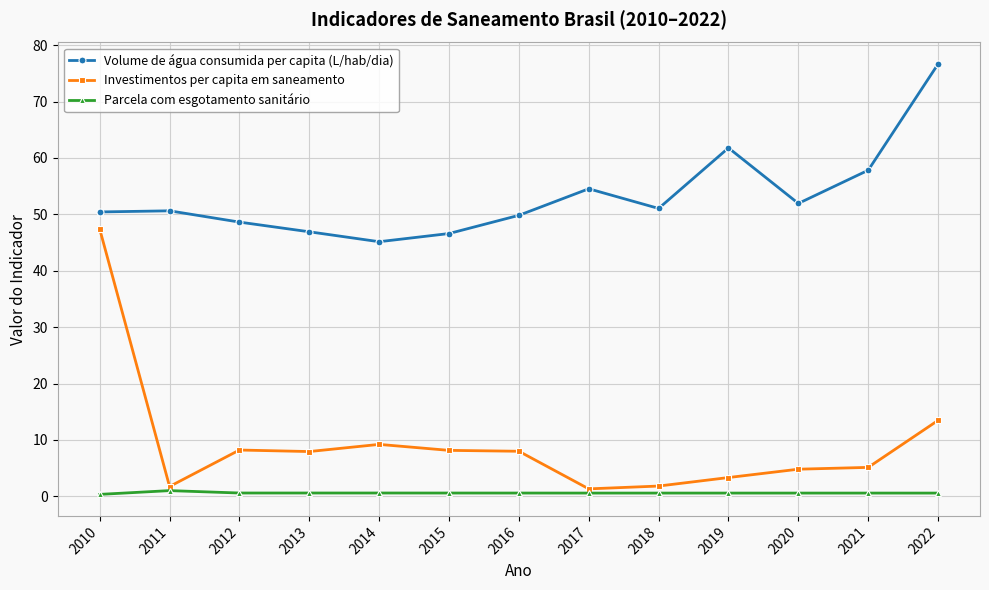

What is the difference between the maximum and minimum values in the Volume de água consumida per capita (L/hab/dia) series?

31.5